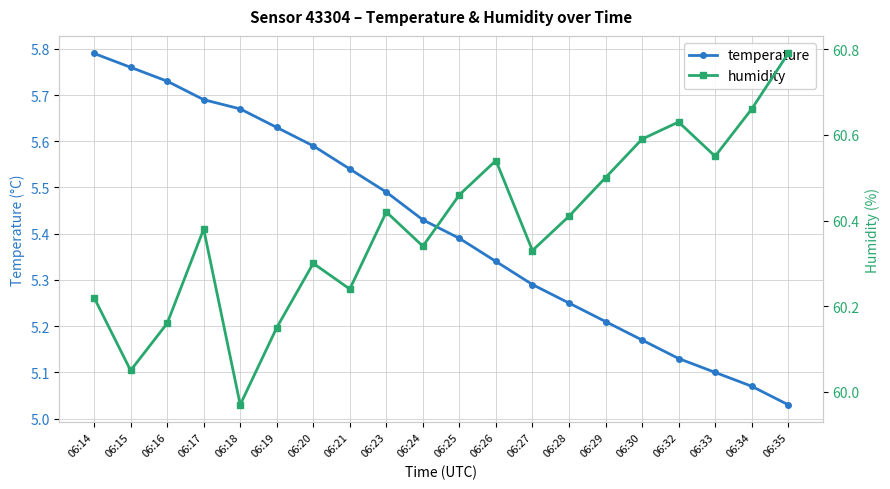

Reading right to left, what are all the values shown in this chart?

temperature: 06:35=5.0	06:34=5.1	06:33=5.1	06:32=5.1	06:30=5.2	06:29=5.2	06:28=5.2	06:27=5.3	06:26=5.3	06:25=5.4	06:24=5.4	06:23=5.5	06:21=5.5	06:20=5.6	06:19=5.6	06:18=5.7	06:17=5.7	06:16=5.7	06:15=5.8	06:14=5.8
humidity: 06:35=60.8	06:34=60.7	06:33=60.5	06:32=60.6	06:30=60.6	06:29=60.5	06:28=60.4	06:27=60.3	06:26=60.5	06:25=60.5	06:24=60.3	06:23=60.4	06:21=60.2	06:20=60.3	06:19=60.1	06:18=60.0	06:17=60.4	06:16=60.2	06:15=60.0	06:14=60.2